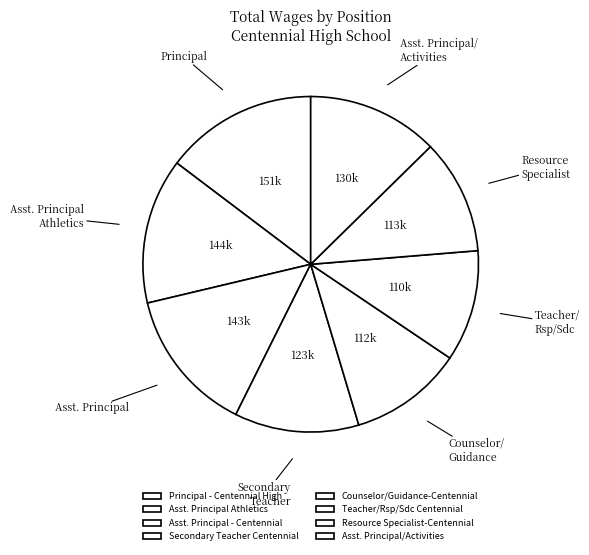

Does Secondary Teacher Centennial account for over 50% of the chart?

No